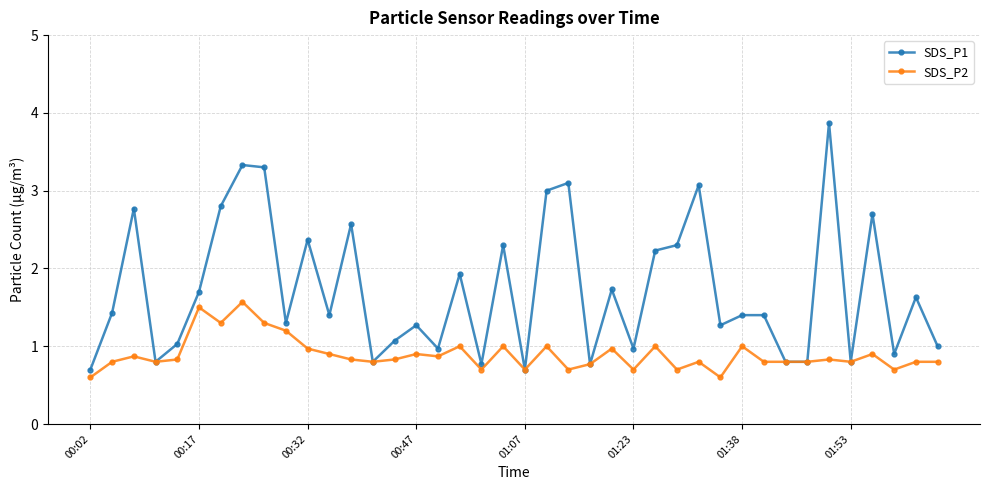

How many series are shown in this chart?

2